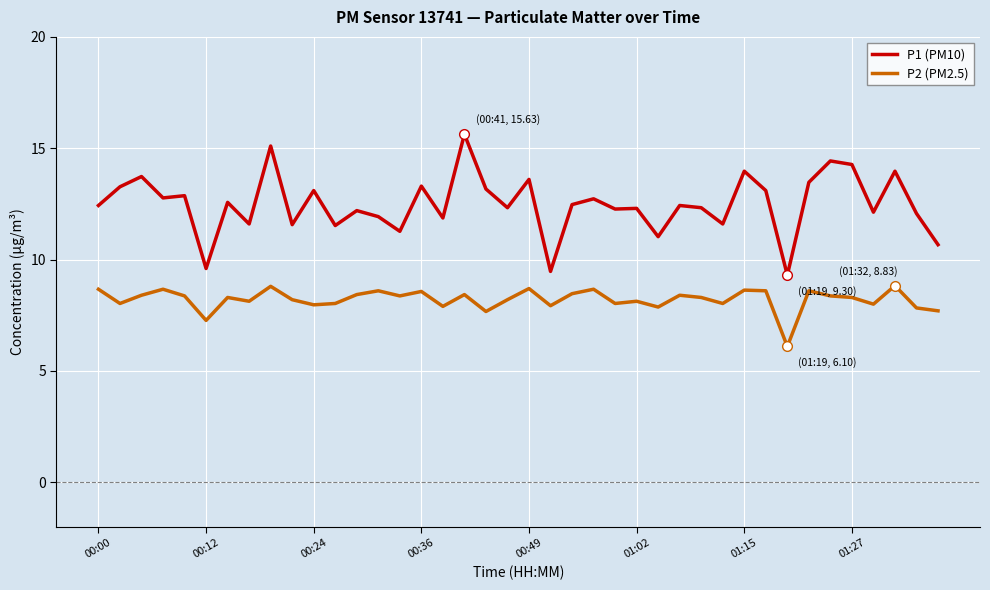

Which series has the widest spread of values?

P1 (PM10)